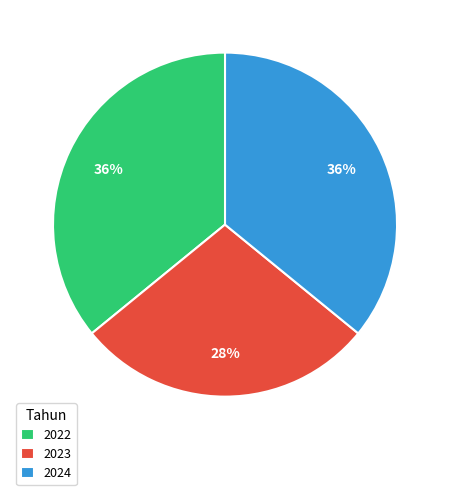

Combined, do 2022 and 2024 account for over 50%?

Yes